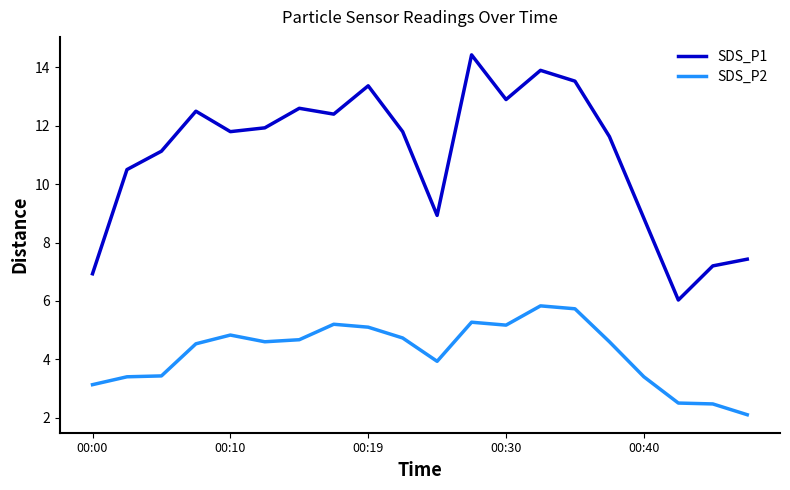

What is the difference between the maximum and minimum values in the SDS_P2 series?

3.7